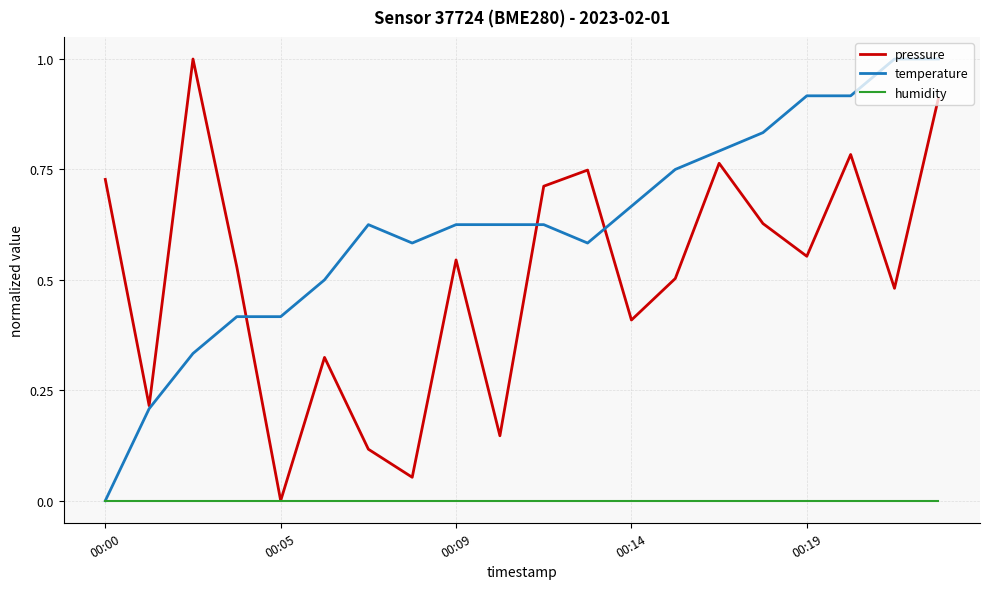

Rank the series by their average value, from lowest to highest.

humidity, pressure, temperature